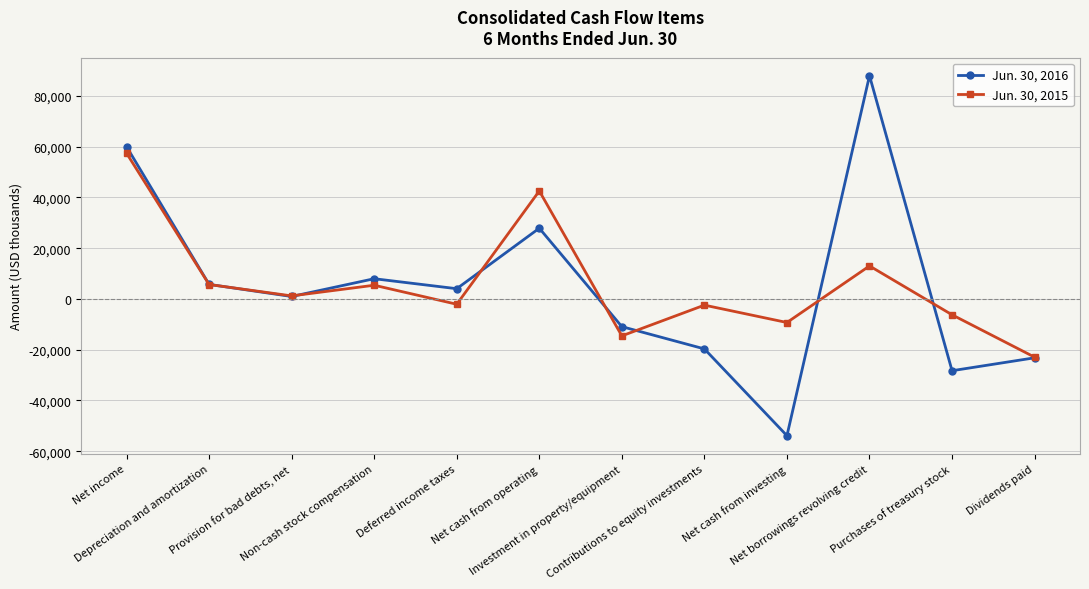

In Jun. 30, 2016, how many points are lower than both neighbors (excluding endpoints)?

4